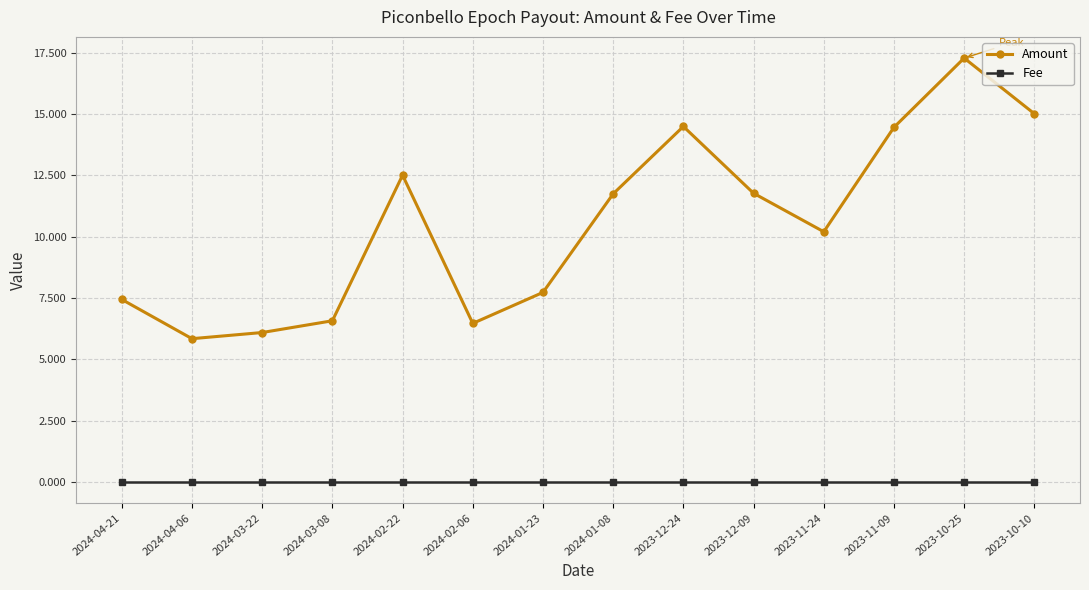

At which category does Amount reach its first local peak?

2024-02-22